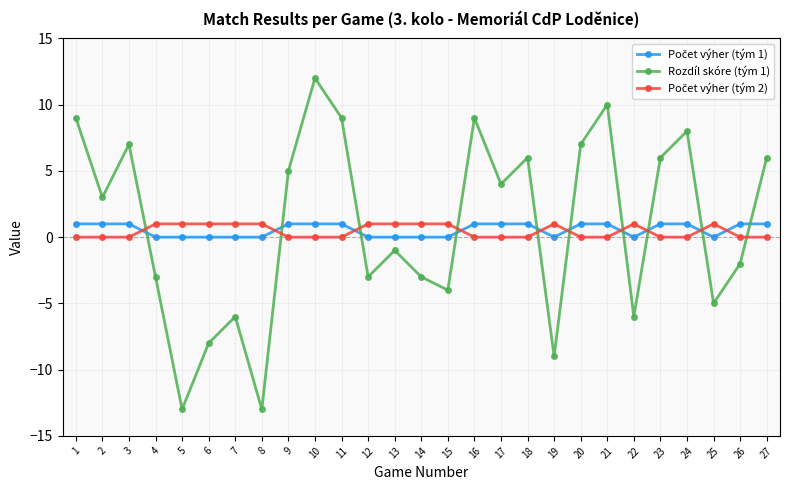

The value of Rozdíl skóre (tým 1) at 20 is 12. True or false?

False